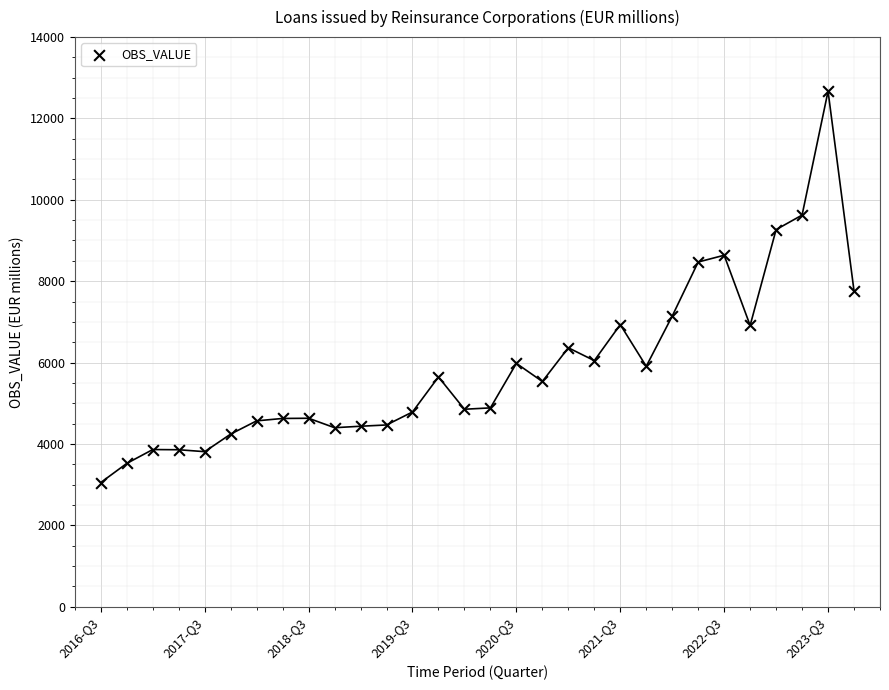

What is the range of Y values (max minus min)?

9619.8